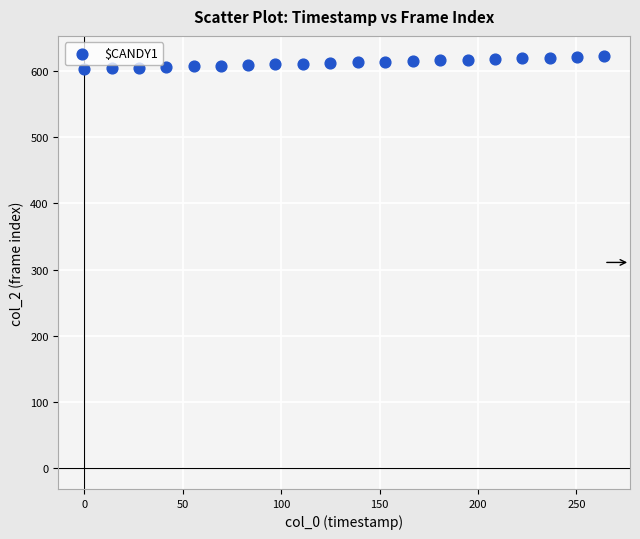

What is the range of Y values (max minus min)?

19